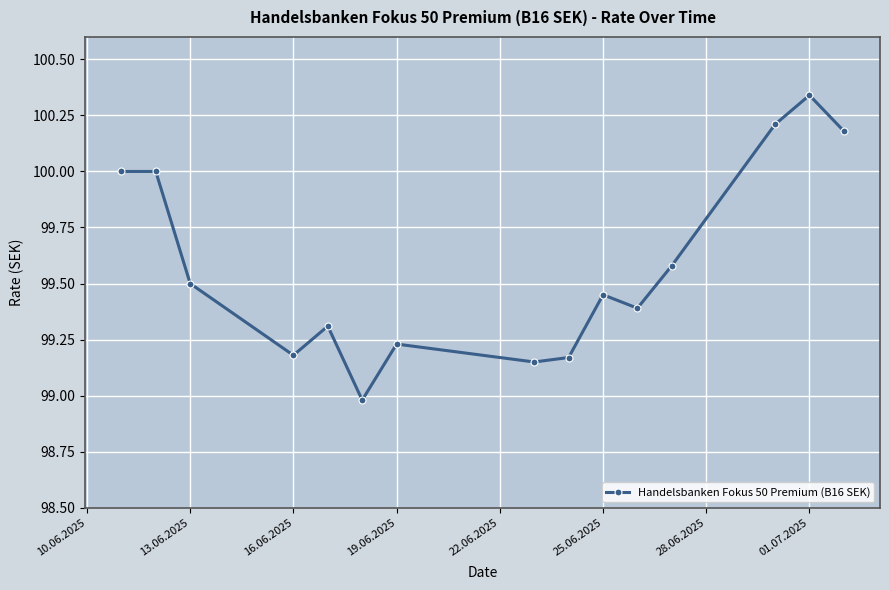

What is the difference between the maximum and minimum values?

1.4